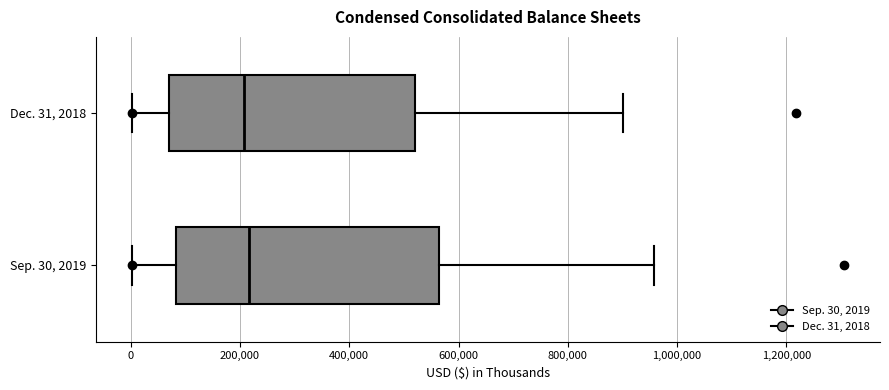

Where does the left whisker of the box for Sep. 30, 2019 end on the x-axis? The values are not printed on the chart, so give them approximately, as read against the axis.

0